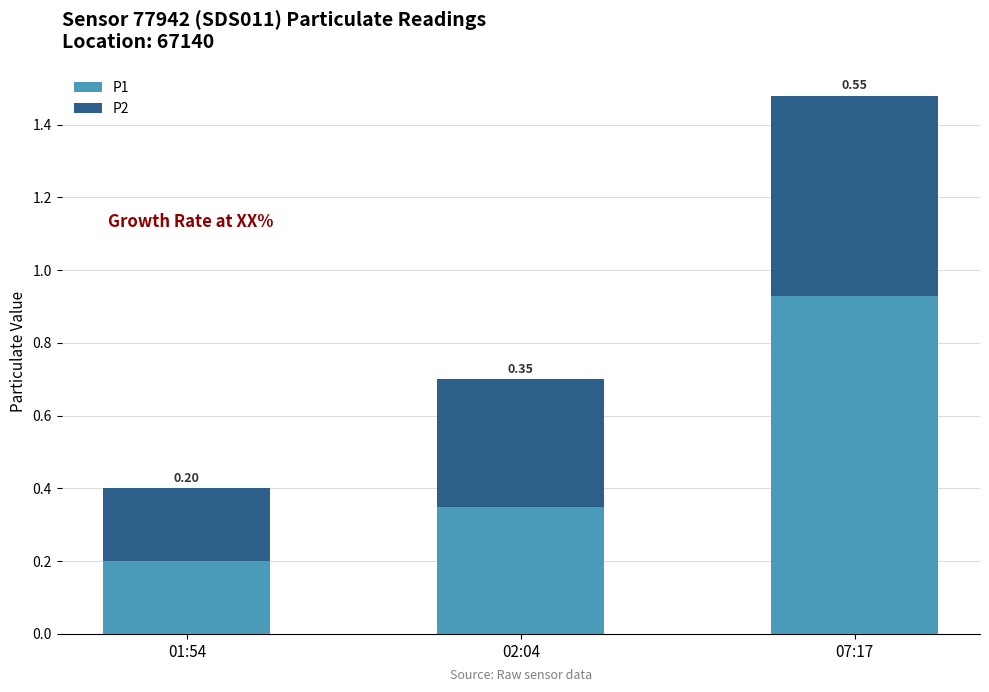

At which category is the sum across all series the highest?

07:17